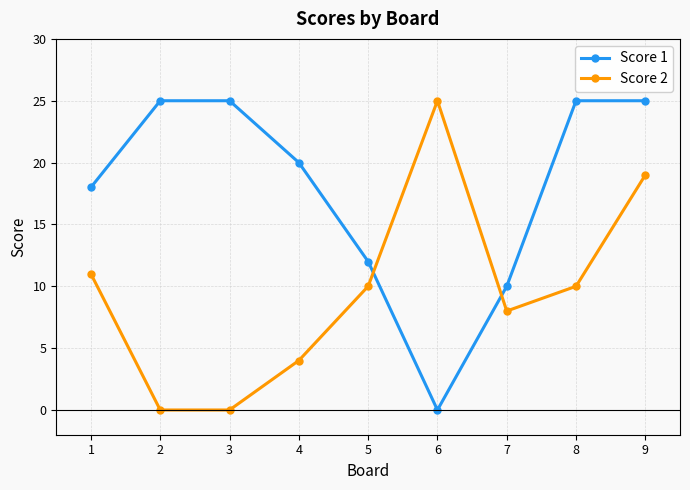

How many data points in Score 2 are less than 10?

4